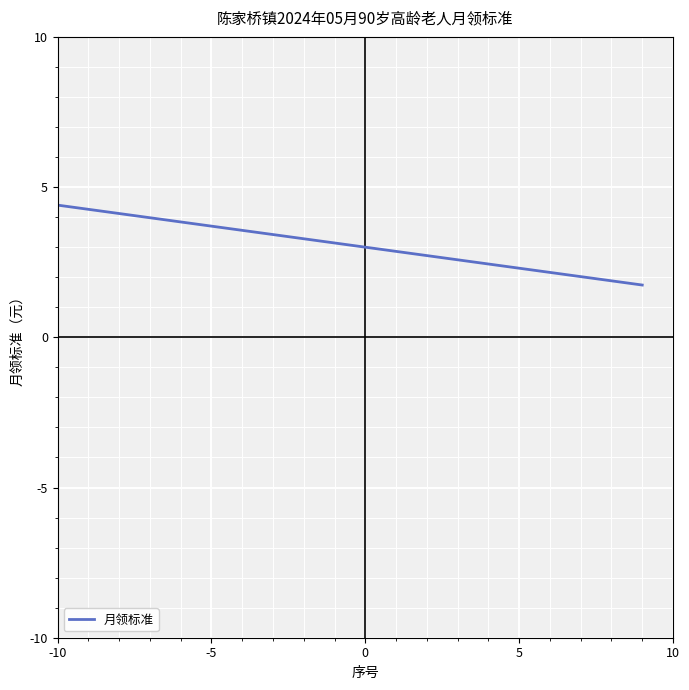

Reading left to right, what are all the values shown in this chart?

4.4	4.3	4.1	4.0	3.8	3.7	3.6	3.4	3.3	3.1	3.0	2.9	2.7	2.6	2.4	2.3	2.2	2.0	1.9	1.7